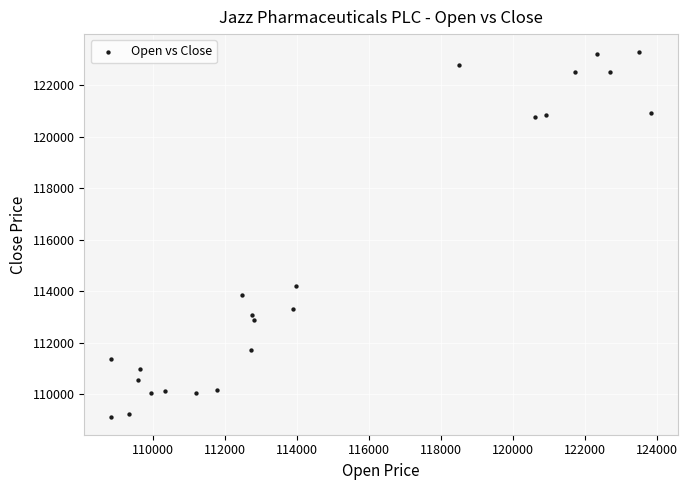

What Y value in the scatter plot is closest to 116213?

114208